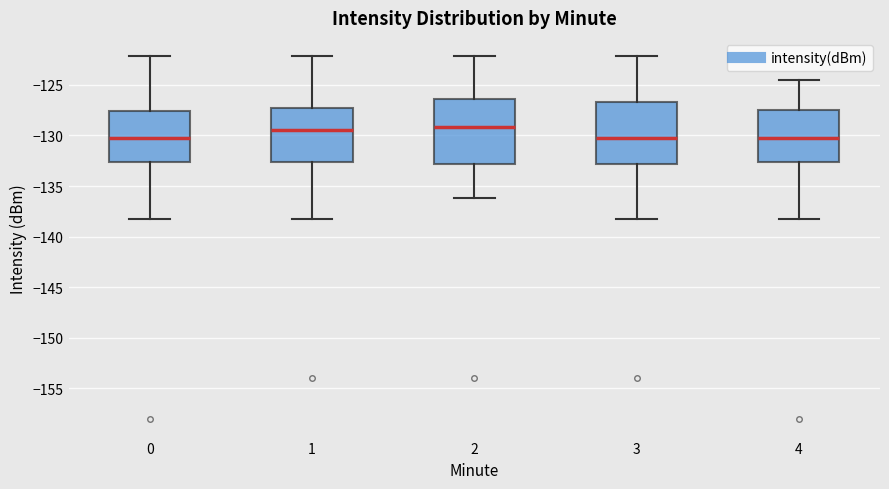

Reading left to right, read every box against the y-axis: the position of its median line, the range the box covers, and the ends of its whiskers. The values are not printed on the chart, so give them approximately, as read against the axis.

0: median -130.0, box -132.5 to -127.5, whiskers -138.0 to -122.0
1: median -129.5, box -132.5 to -127.0, whiskers -138.0 to -122.0
2: median -129.0, box -133.0 to -126.5, whiskers -136.0 to -122.0
3: median -130.5, box -133.0 to -126.5, whiskers -138.0 to -122.0
4: median -130.0, box -132.5 to -127.5, whiskers -138.0 to -124.5